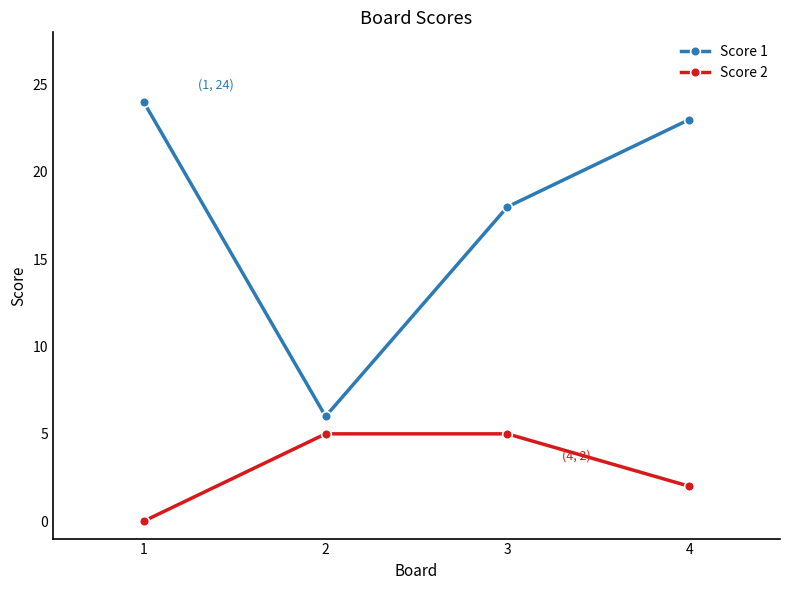

The Score 1 series shows 7 at 4. True or false?

False